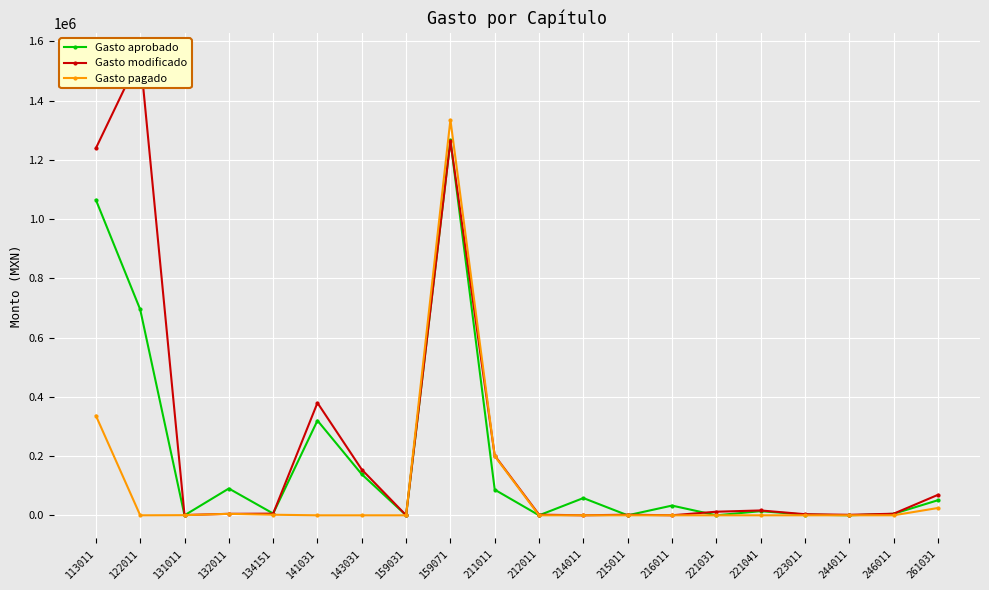

How many lines are shown in the chart?

3